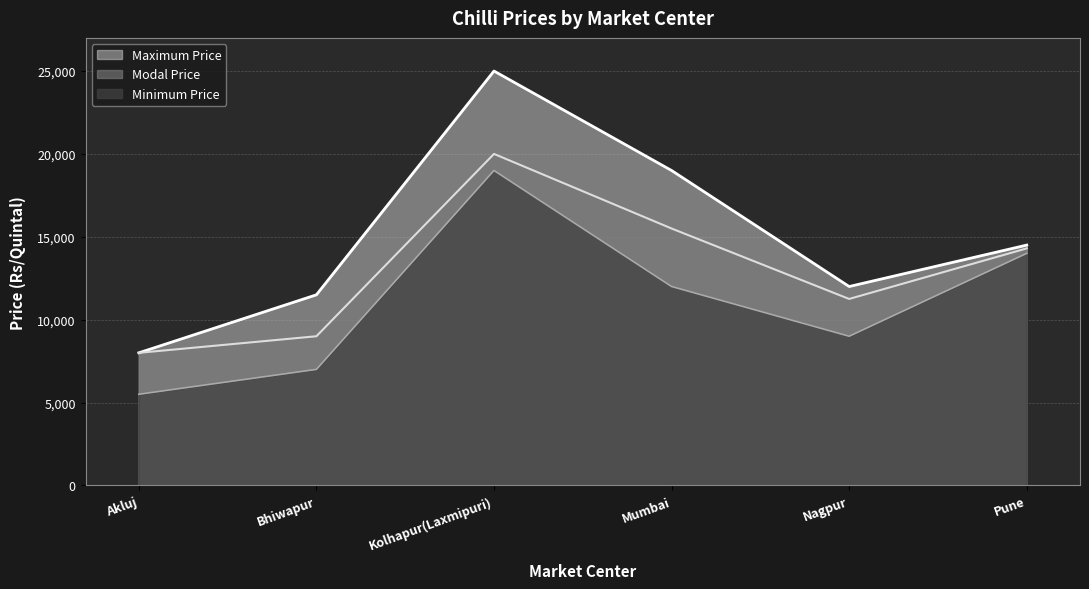

What is the difference between the maximum and minimum values in the Modal Price series?

12000